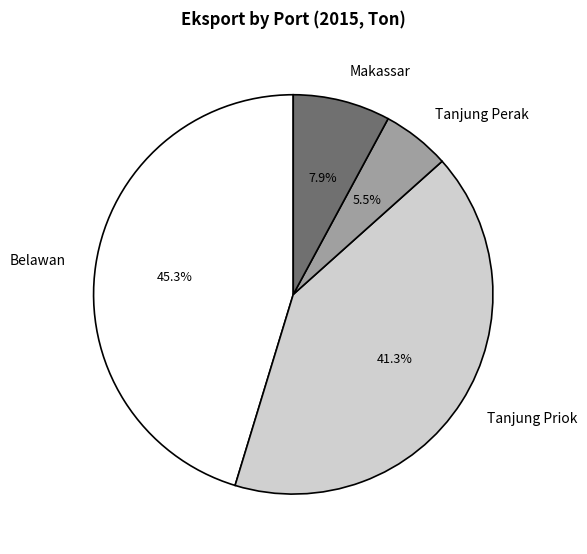

Which has a higher value, Makassar or Belawan?

Belawan